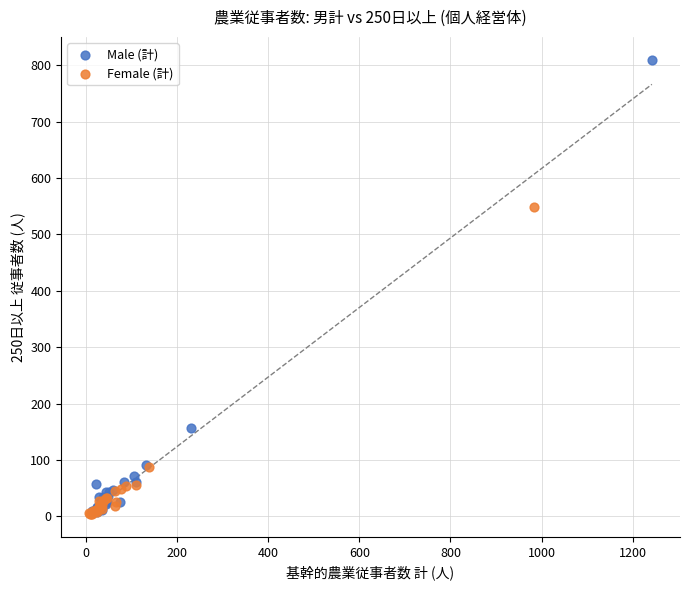

Which series reaches the maximum Y coordinate?

Male (計)